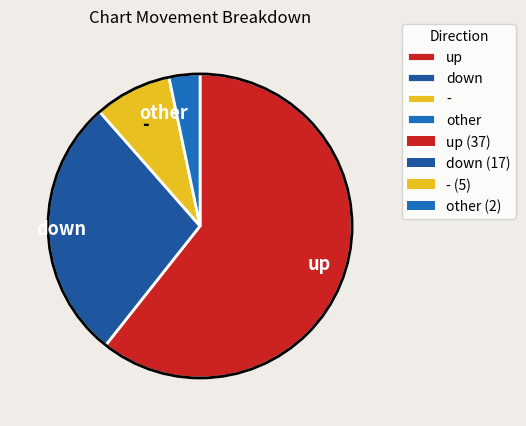

The up slice represents 51% of the pie. True or false?

False